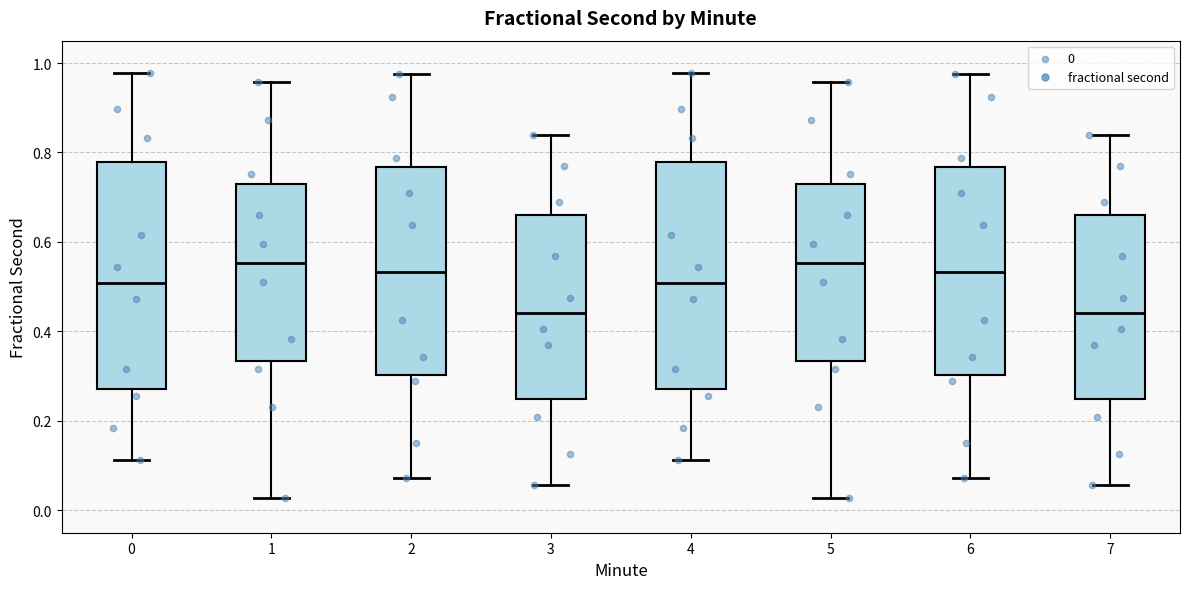

Reading left to right, transcribe this box plot: for each box, give where its median line is, the range the box spans, and where its two whiskers end, as read against the y-axis. The values are not printed on the chart, so give them approximately, as read against the axis.

0: median 0.50, box 0.28 to 0.78, whiskers 0.12 to 0.98
1: median 0.56, box 0.34 to 0.72, whiskers 0.02 to 0.96
2: median 0.54, box 0.30 to 0.76, whiskers 0.08 to 0.98
3: median 0.44, box 0.24 to 0.66, whiskers 0.06 to 0.84
4: median 0.50, box 0.28 to 0.78, whiskers 0.12 to 0.98
5: median 0.56, box 0.34 to 0.72, whiskers 0.02 to 0.96
6: median 0.54, box 0.30 to 0.76, whiskers 0.08 to 0.98
7: median 0.44, box 0.24 to 0.66, whiskers 0.06 to 0.84